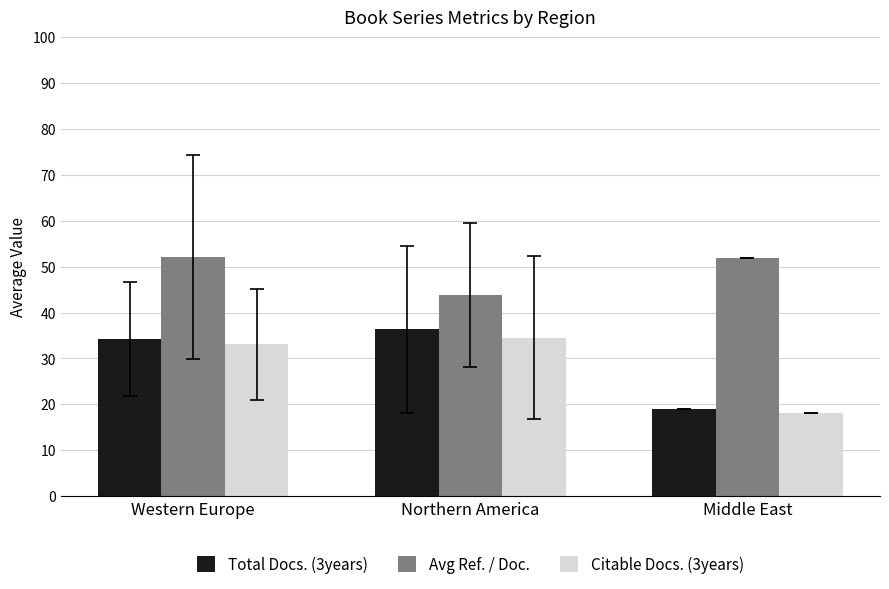

Which series changed the most between Western Europe and Northern America?

Avg Ref. / Doc.